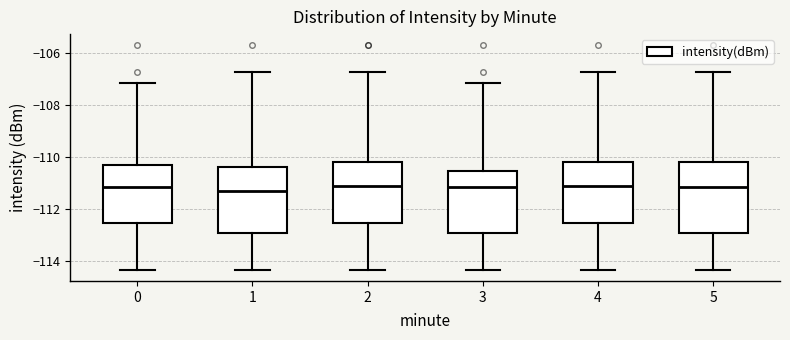

Reading left to right, read every box against the y-axis: the position of its median line, the range the box covers, and the ends of its whiskers. The values are not printed on the chart, so give them approximately, as read against the axis.

0: median -111.2, box -112.6 to -110.4, whiskers -114.4 to -107.2
1: median -111.4, box -113.0 to -110.4, whiskers -114.4 to -106.8
2: median -111.2, box -112.6 to -110.2, whiskers -114.4 to -106.8
3: median -111.2, box -113.0 to -110.6, whiskers -114.4 to -107.2
4: median -111.2, box -112.6 to -110.2, whiskers -114.4 to -106.8
5: median -111.2, box -113.0 to -110.2, whiskers -114.4 to -106.8